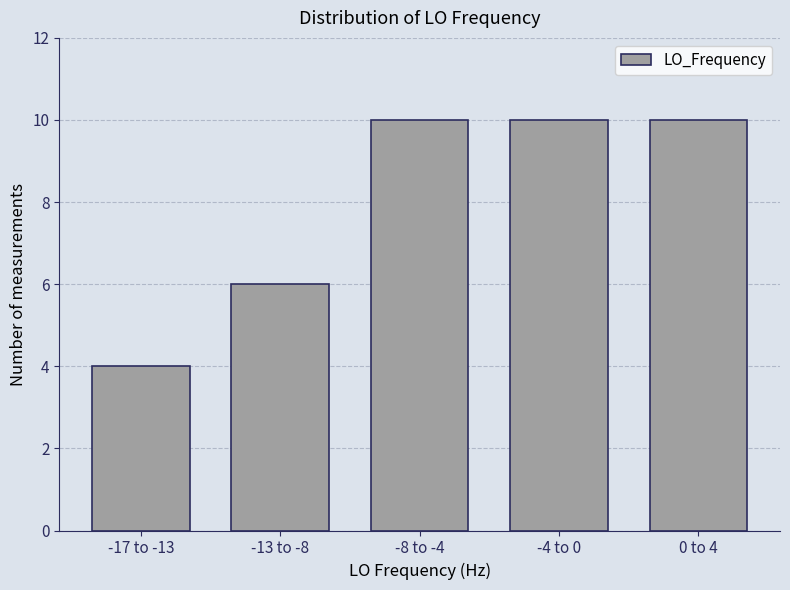

Reading right to left, list all the values displayed in this chart.

0 to 4=10	-4 to 0=10	-8 to -4=10	-13 to -8=6	-17 to -13=4